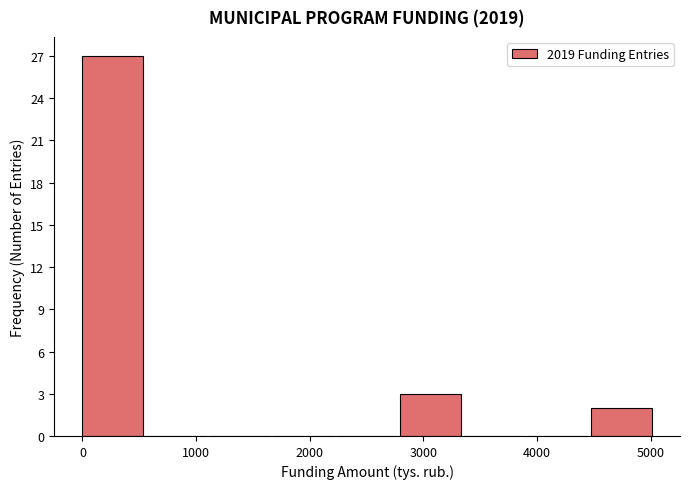

Which range on the x-axis has the tallest bar?

0 to 600